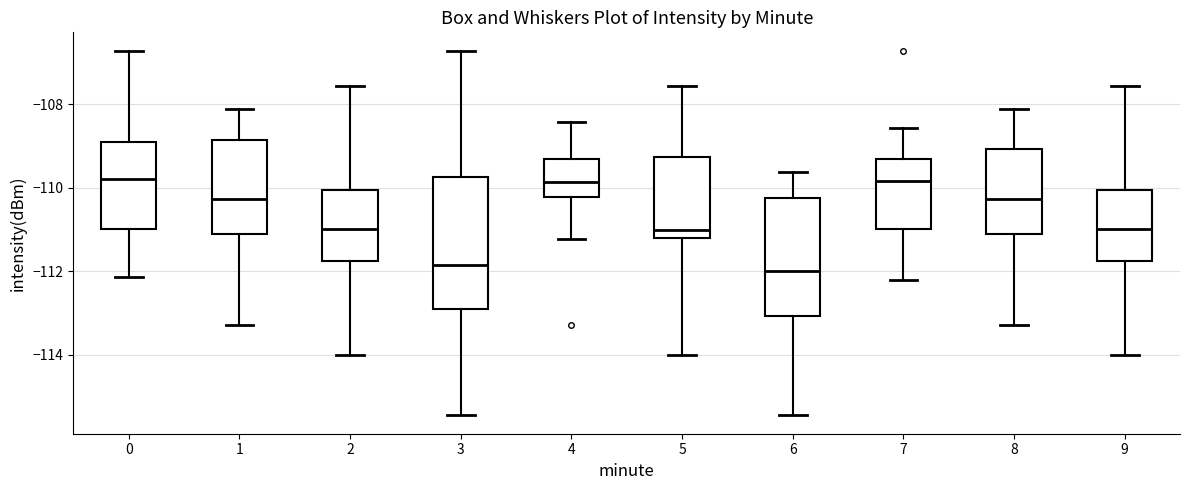

Where is the upper edge of the box at x = 9 on the y-axis? The values are not printed on the chart, so give them approximately, as read against the axis.

-110.0